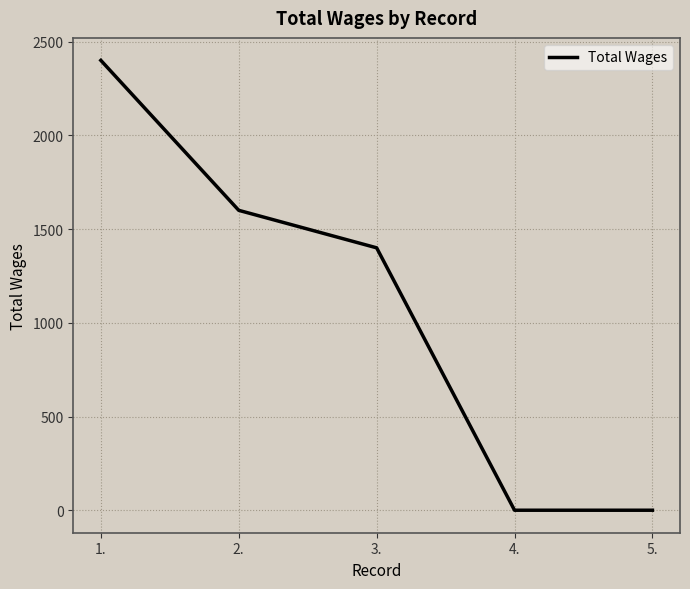

Is this an area chart (filled region under the line)?

No